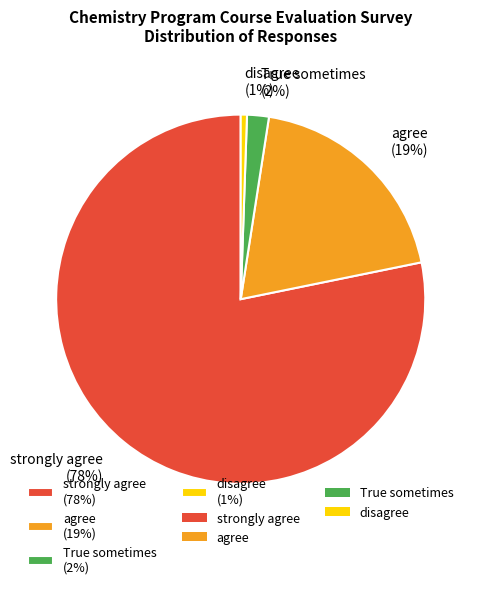

Which category accounts for the majority?

strongly agree (78%)